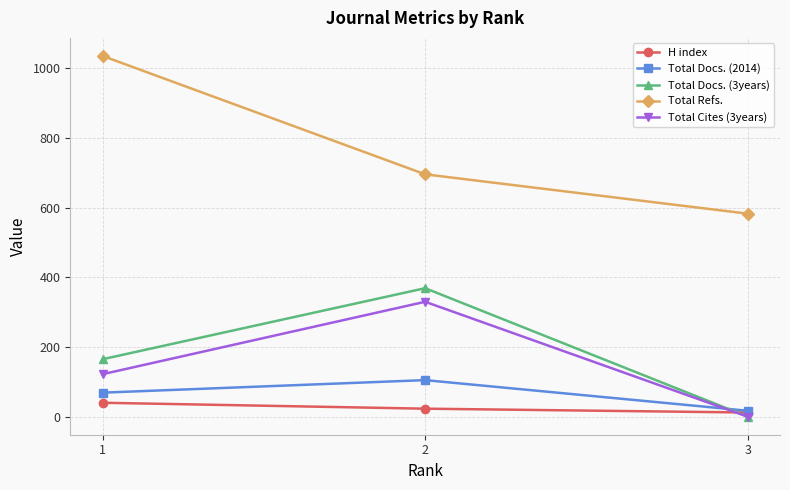

At which label does Total Refs. reach its minimum?

3